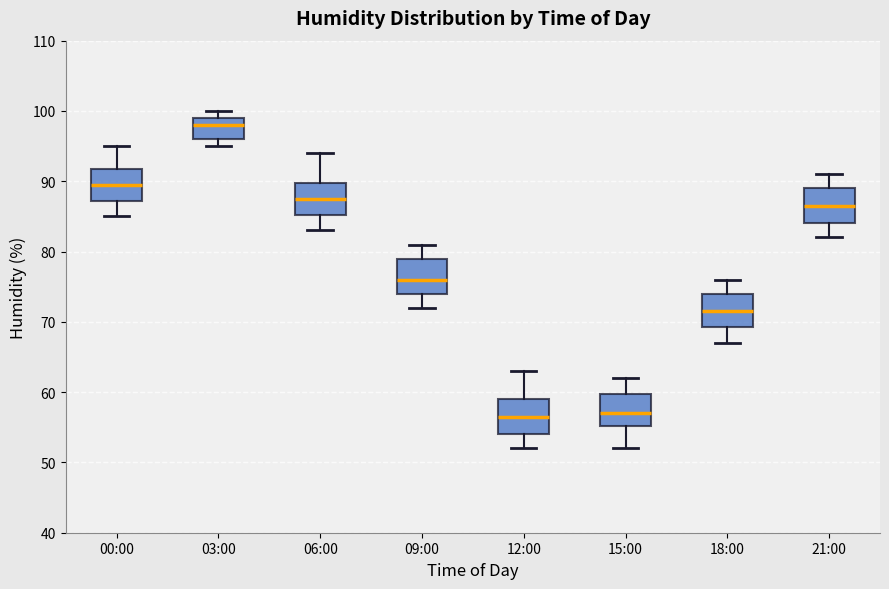

Where does the lower whisker of the box for 09:00 end on the y-axis? The values are not printed on the chart, so give them approximately, as read against the axis.

72